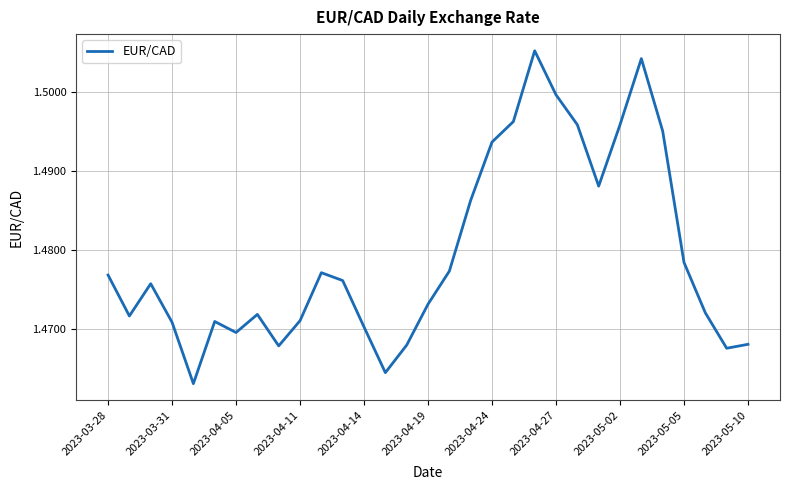

How many lines are shown in the chart?

1